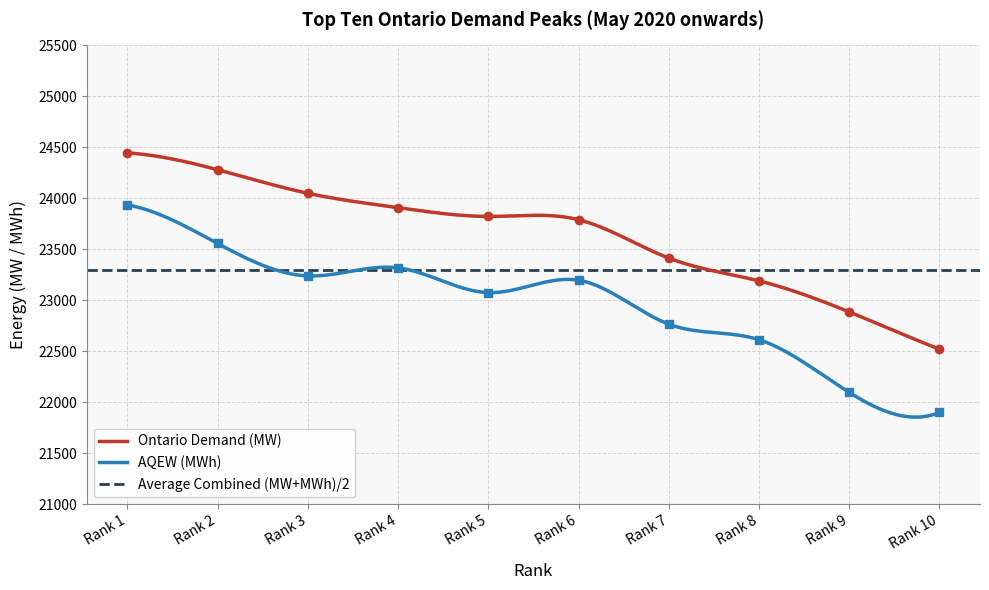

At which label does Ontario Demand (MW) reach its minimum?

Rank 10